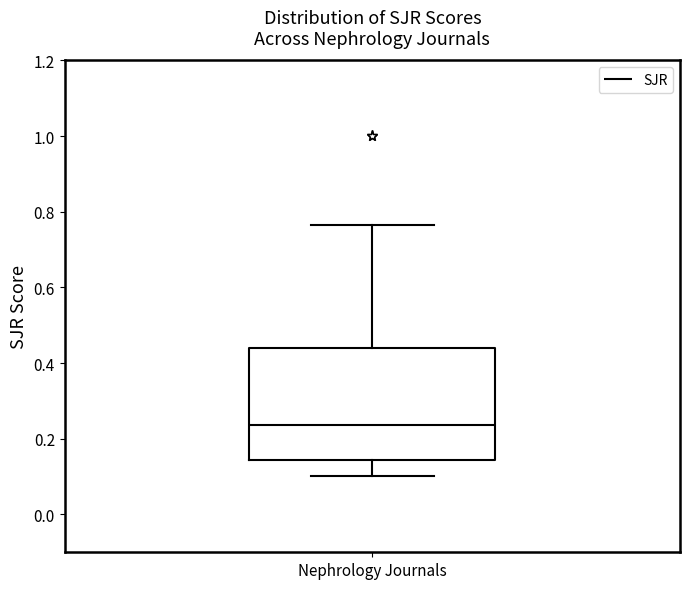

Transcribe this box plot: give where the median line is, the range the box spans, and where the two whiskers end, as read against the y-axis. The values are not printed on the chart, so give them approximately, as read against the axis.

median 0.24, box 0.14 to 0.44, whiskers 0.10 to 0.76